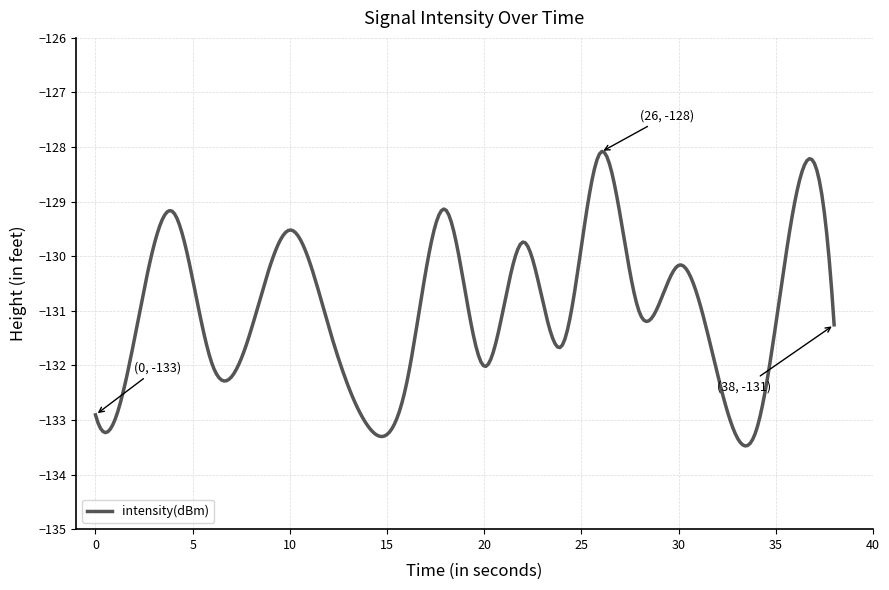

What is the minimum value shown in the chart?

-133.5